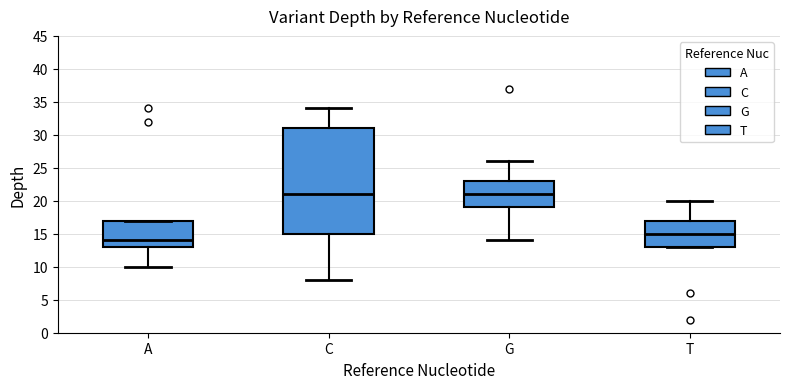

Reading left to right, transcribe this box plot: for each box, give where its median line is, the range the box spans, and where its two whiskers end, as read against the y-axis. The values are not printed on the chart, so give them approximately, as read against the axis.

A: median 14, box 13 to 17, whiskers 10 to 17
C: median 21, box 15 to 31, whiskers 8 to 34
G: median 21, box 19 to 23, whiskers 14 to 26
T: median 15, box 13 to 17, whiskers 13 to 20